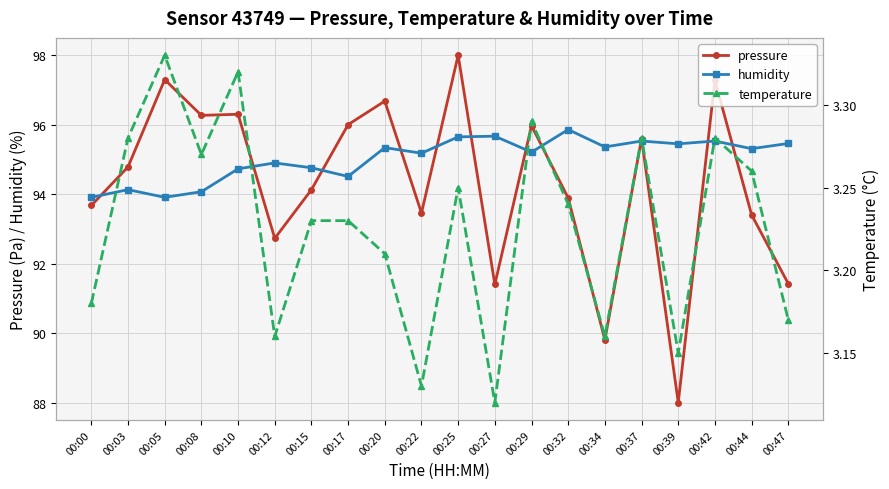

At which label is humidity closest to 94?

00:08